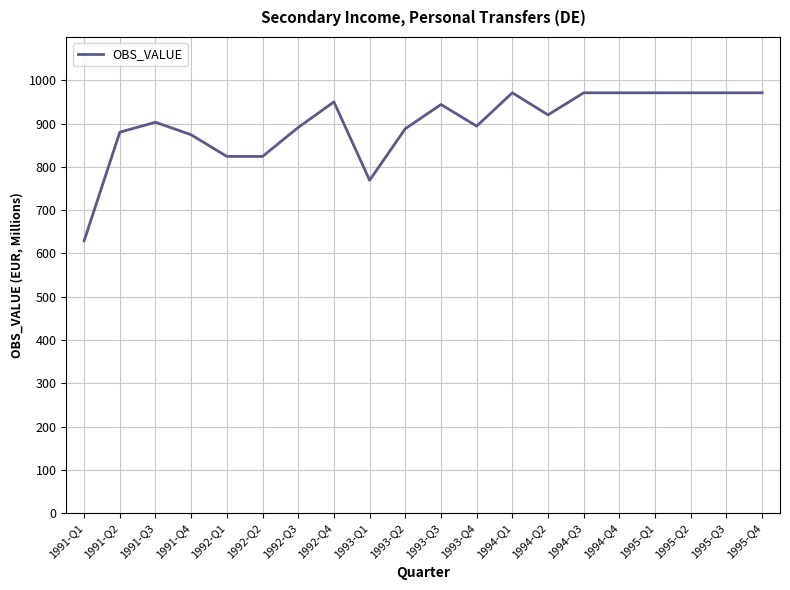

What is the maximum value shown in the chart?

971